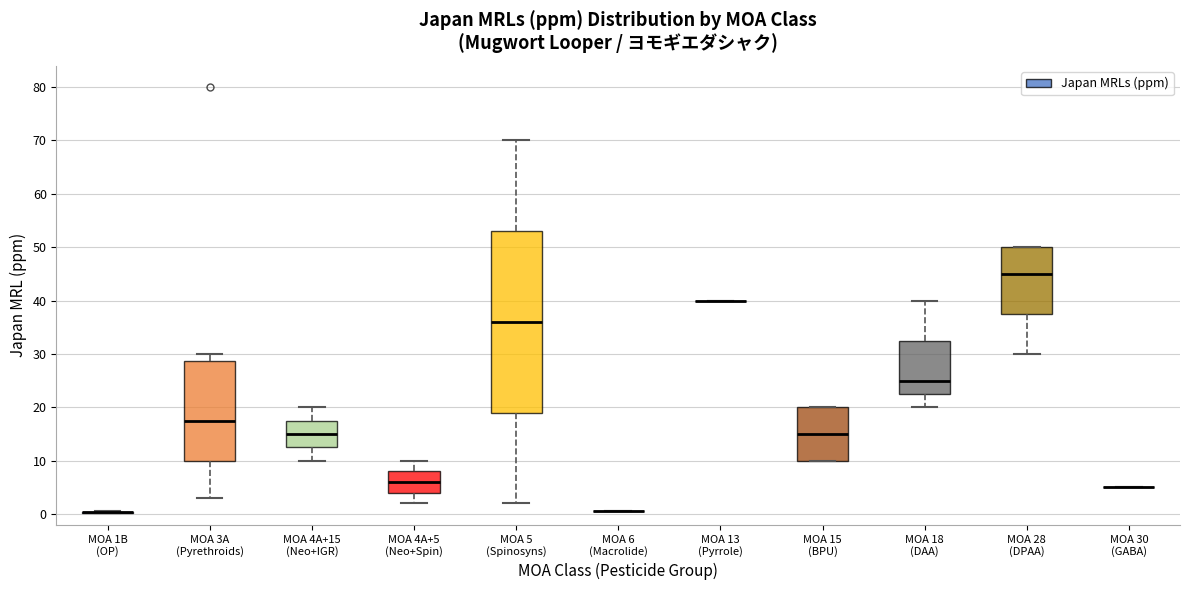

Reading left to right, read every box against the y-axis: the position of its median line, the range the box covers, and the ends of its whiskers. The values are not printed on the chart, so give them approximately, as read against the axis.

MOA 1B (OP): box collapsed to a line at 0, whiskers 0 to 1
MOA 3A (Pyrethroids): median 18, box 10 to 29, whiskers 3 to 30
MOA 4A+15 (Neo+IGR): median 15, box 13 to 18, whiskers 10 to 20
MOA 4A+5 (Neo+Spin): median 6, box 4 to 8, whiskers 2 to 10
MOA 5 (Spinosyns): median 36, box 19 to 53, whiskers 2 to 70
MOA 6 (Macrolide): box collapsed to a line at 1, whiskers 1 to 1
MOA 13 (Pyrrole): box collapsed to a line at 40, whiskers 40 to 40
MOA 15 (BPU): median 15, box 10 to 20, whiskers 10 to 20
MOA 18 (DAA): median 25, box 23 to 33, whiskers 20 to 40
MOA 28 (DPAA): median 45, box 38 to 50, whiskers 30 to 50
MOA 30 (GABA): box collapsed to a line at 5, whiskers 5 to 5